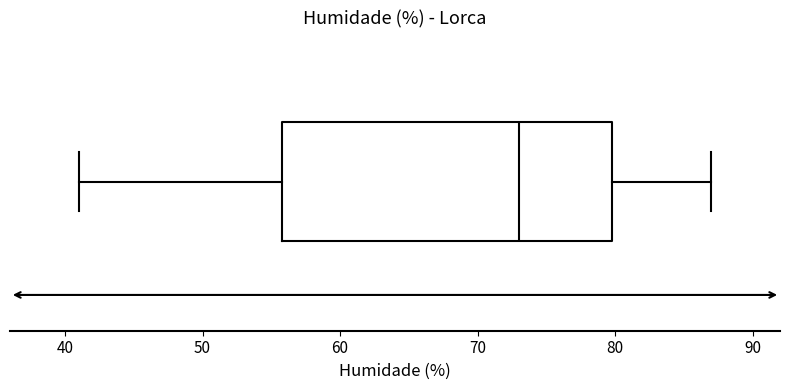

Read this box plot against the x-axis: the position of the median line, the range covered by the box, and the ends of both whiskers. The values are not printed on the chart, so give them approximately, as read against the axis.

median 73, box 56 to 80, whiskers 41 to 87